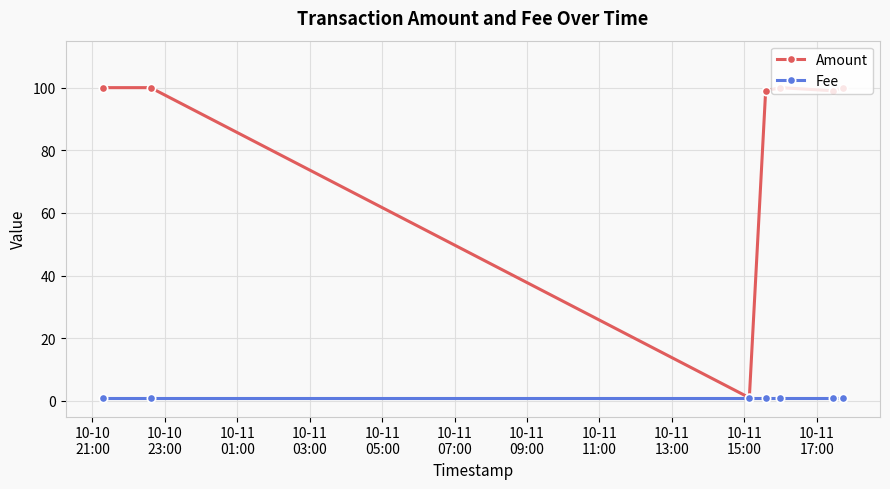

What is the maximum value shown in the chart?

100